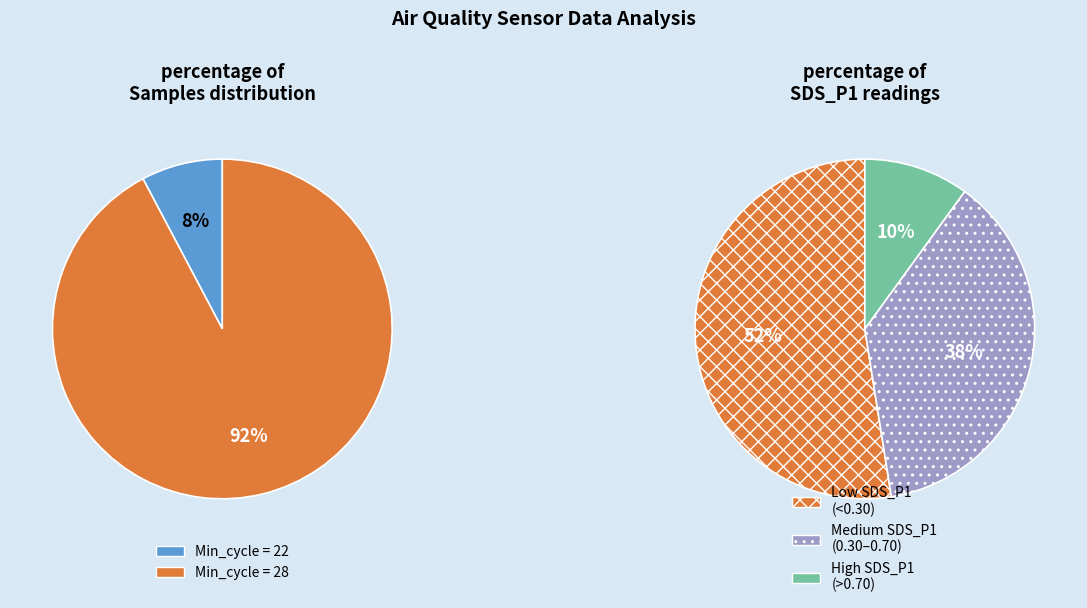

The 28 slice represents 1% of the pie. True or false?

False